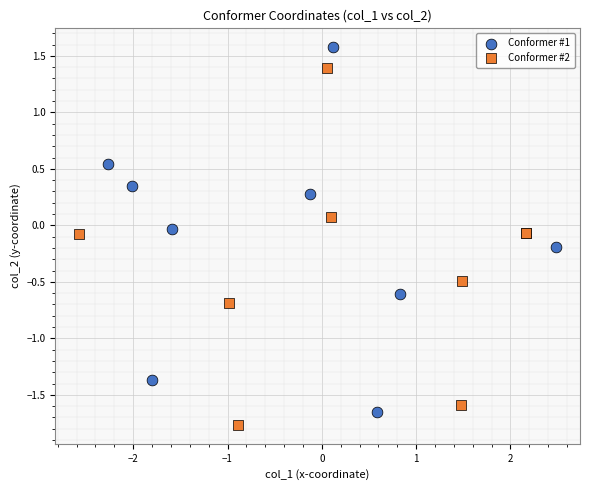

Which series reaches the maximum Y coordinate?

Conformer #1